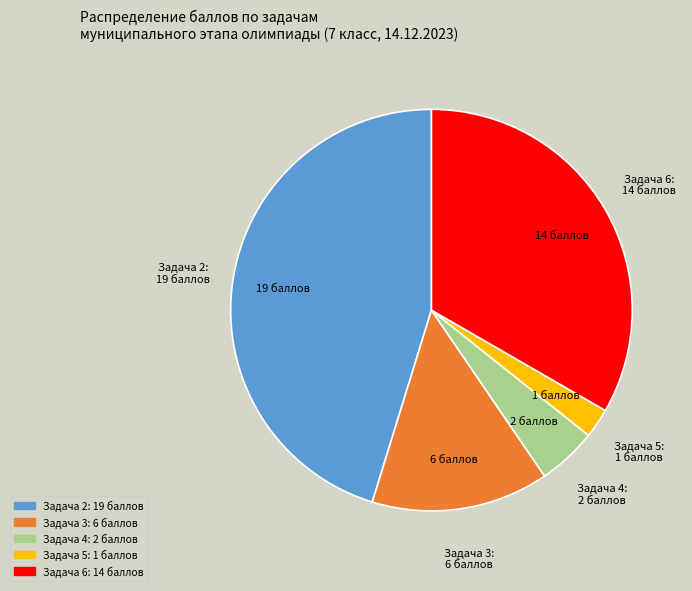

Between Задача 3 and Задача 6, which is larger?

Задача 6